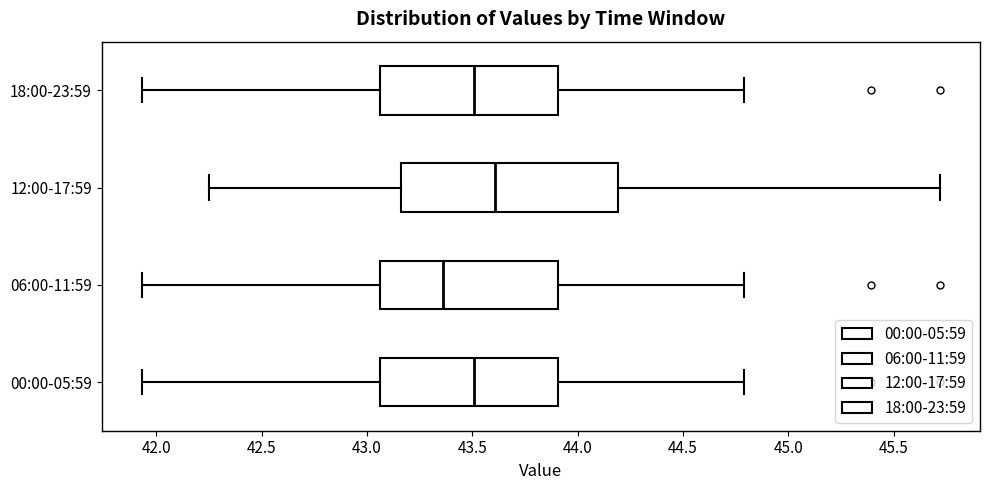

Where is the left edge of the box for 06:00-11:59 on the x-axis? The values are not printed on the chart, so give them approximately, as read against the axis.

43.05